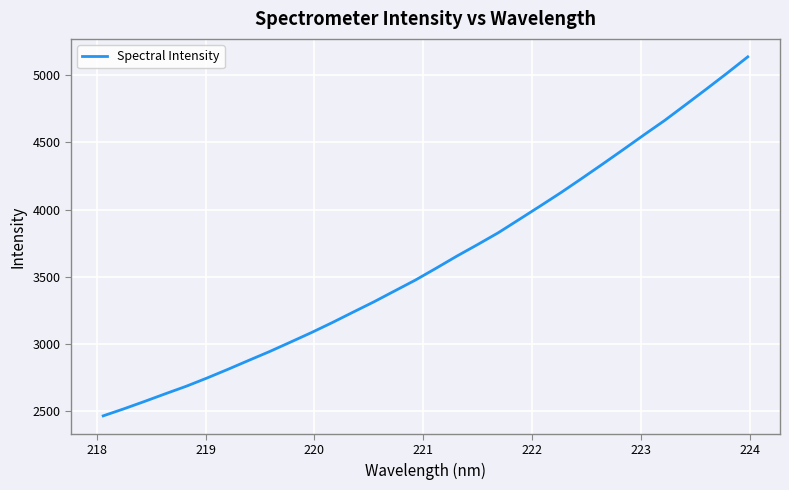

What is the difference between the maximum and minimum values?

2669.1